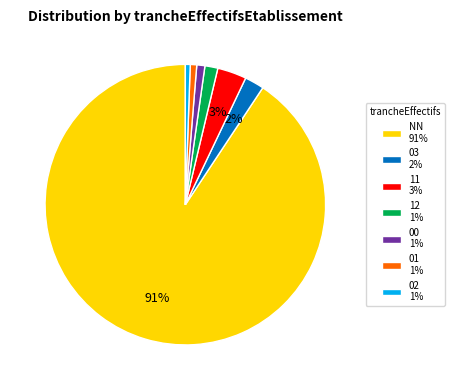

Combined, do 03 2% and 12 1% account for over 50%?

No